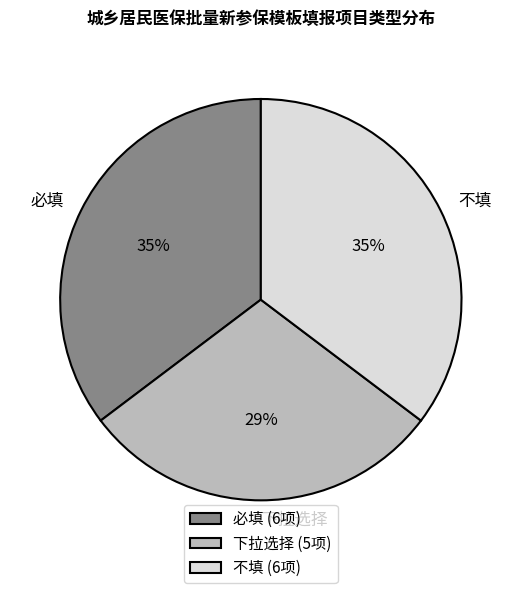

Does 下拉选择 represent more than half of the total?

No